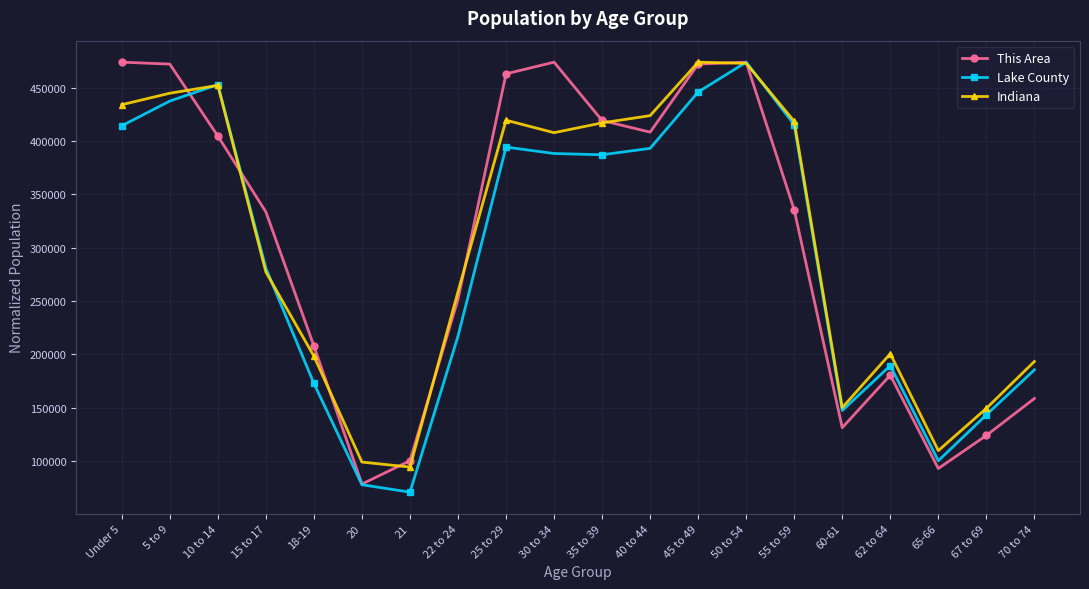

True or false: Indiana and This Area cross at least once.

True